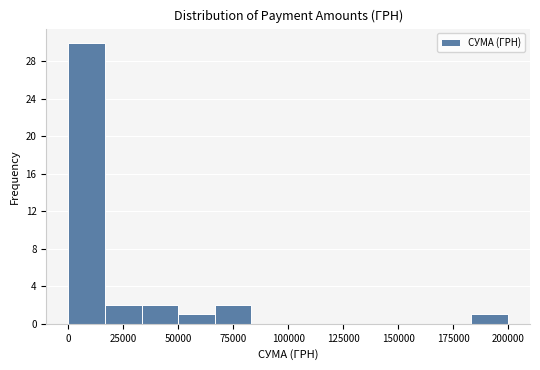

Read against the x-axis, roughly where is the centre of the tallest bar?

10000